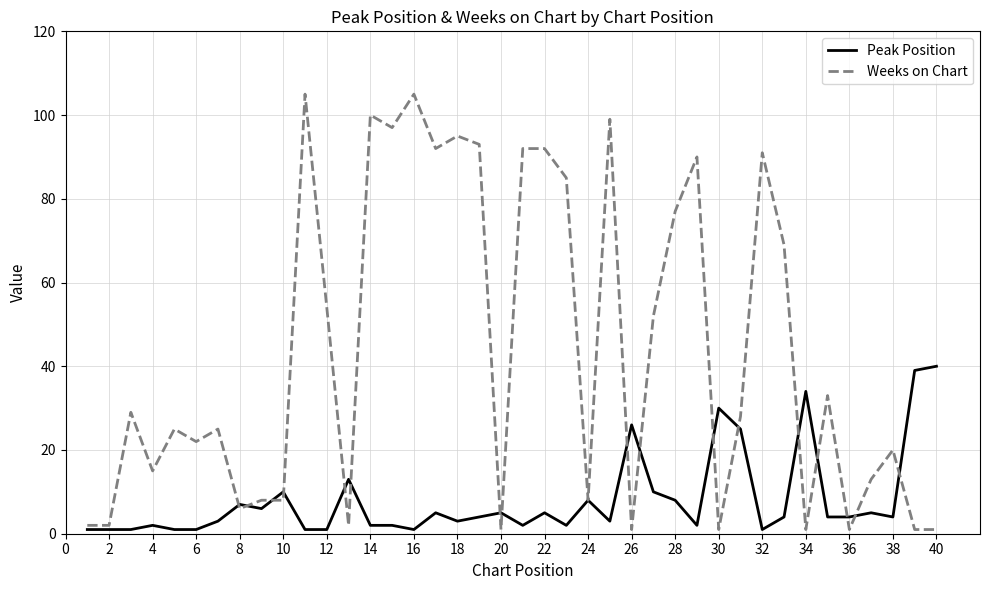

Which series has the largest total across all categories?

Weeks on Chart